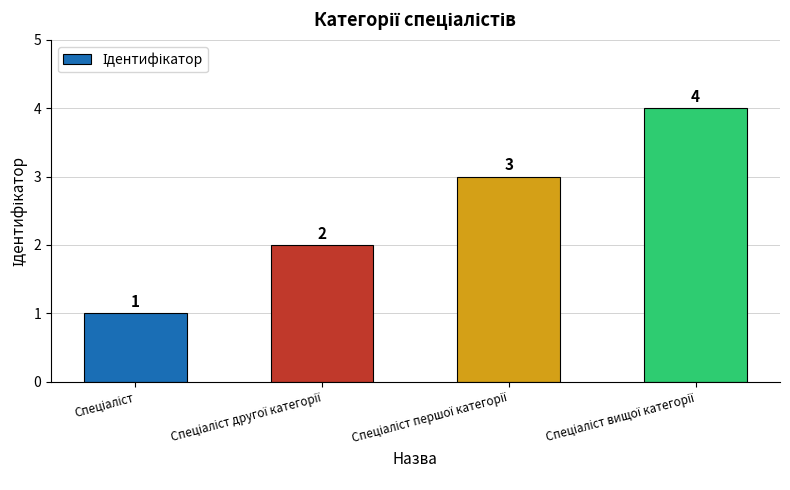

How many values are between 2 and 4?

3